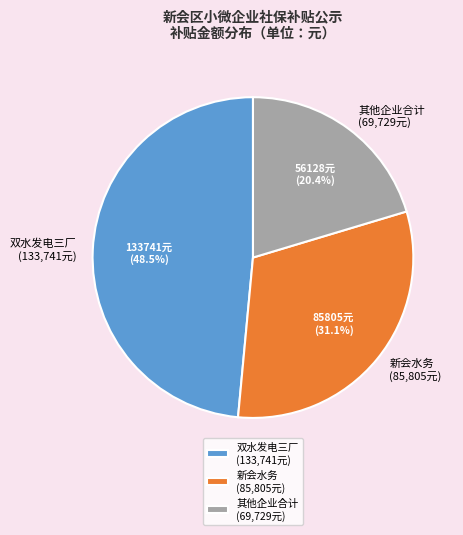

To the nearest percent, what is the difference between the largest and smallest slice percentages?

28%